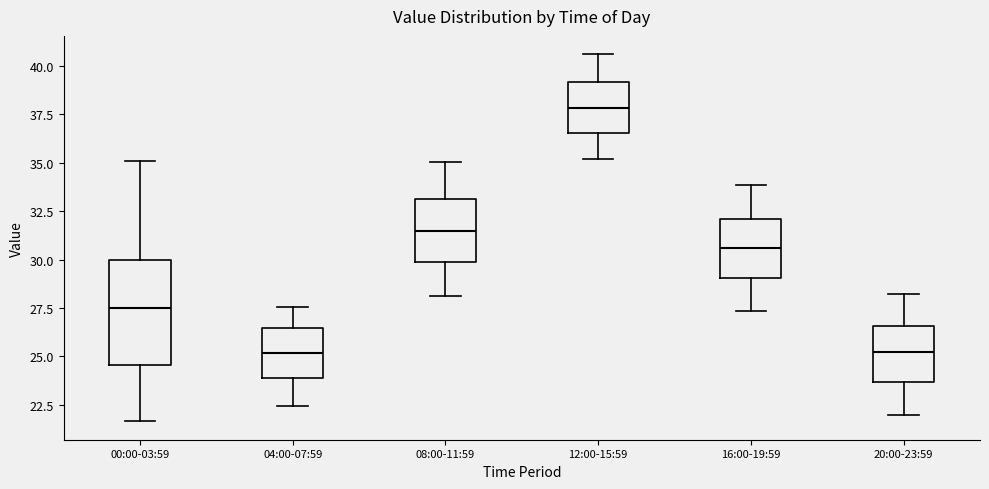

Comparing the boxes themselves (not the whiskers), which one is the tallest?

00:00-03:59